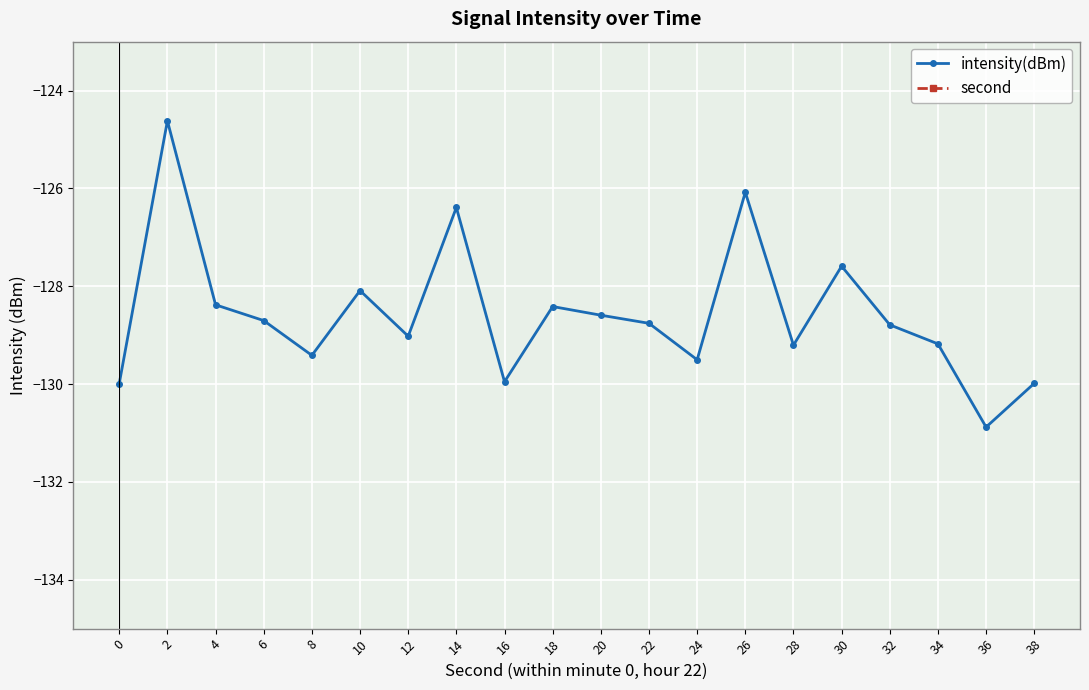

How many lines are shown in the chart?

2